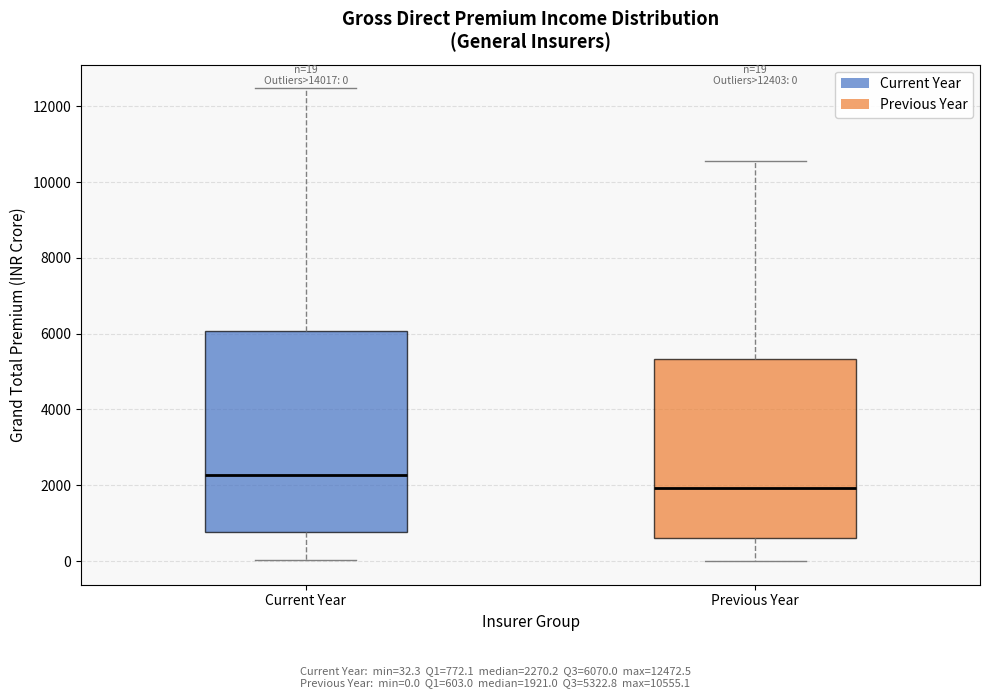

Comparing the boxes themselves (not the whiskers), which one is the tallest?

Current Year